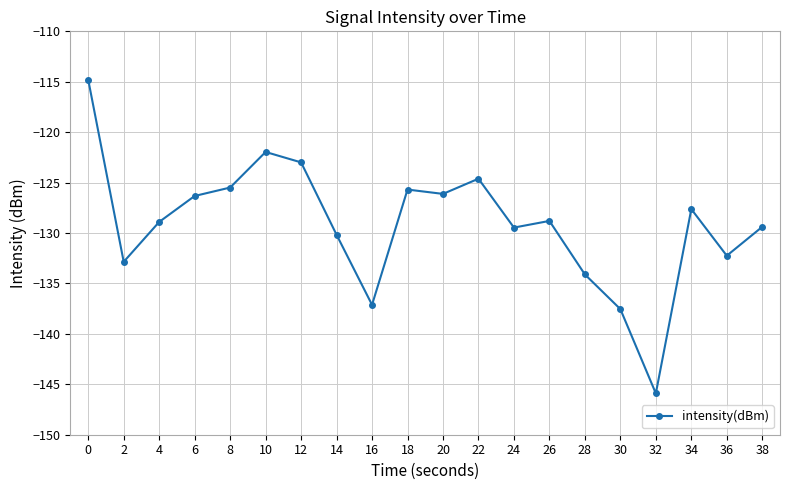

How many points are higher than both their immediate neighbors (excluding endpoints)?

5